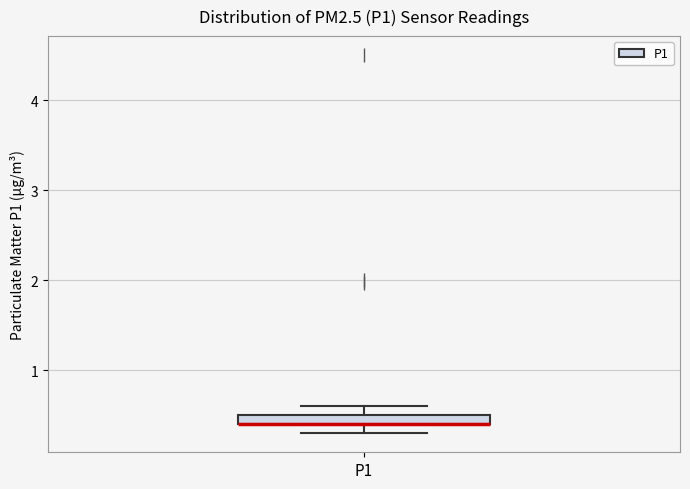

Where is the lower edge of the box for P1 on the y-axis? The values are not printed on the chart, so give them approximately, as read against the axis.

0.4